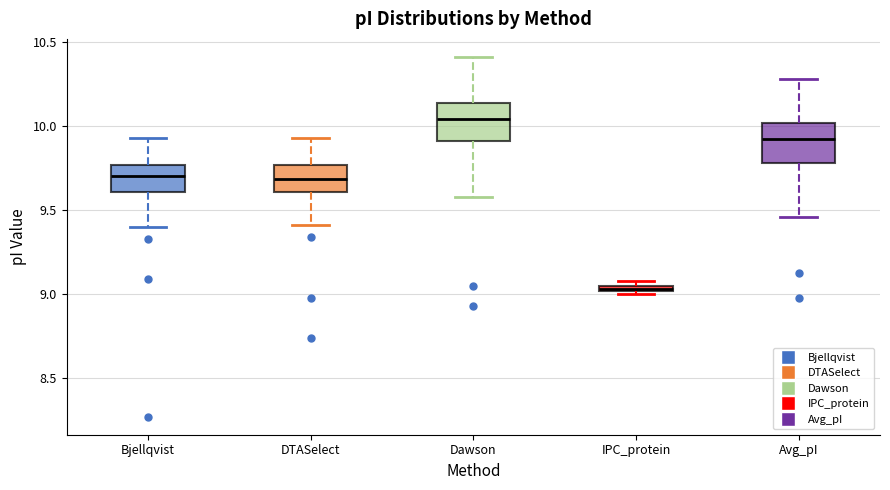

Which box's median line is the highest?

Dawson